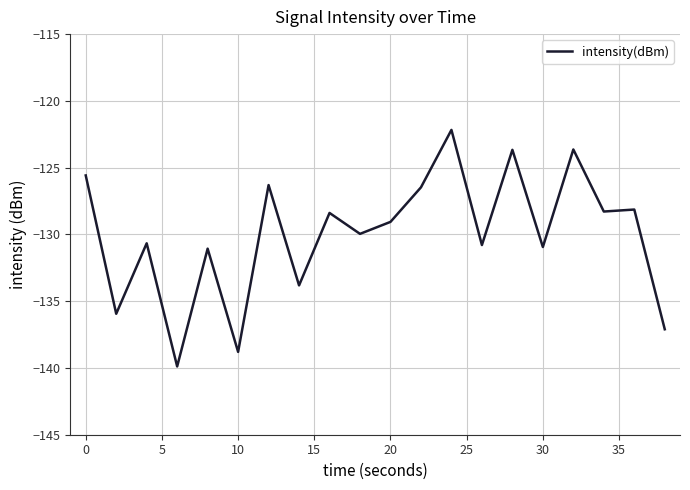

What is the greatest value displayed?

-122.2